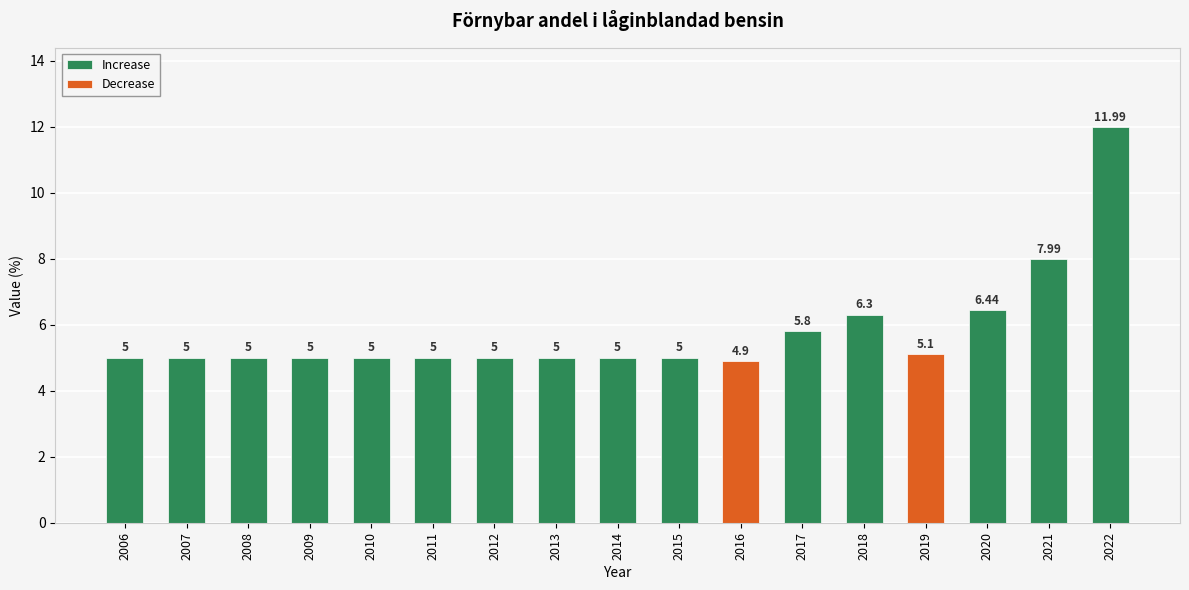

How many categories are shown in the chart?

17